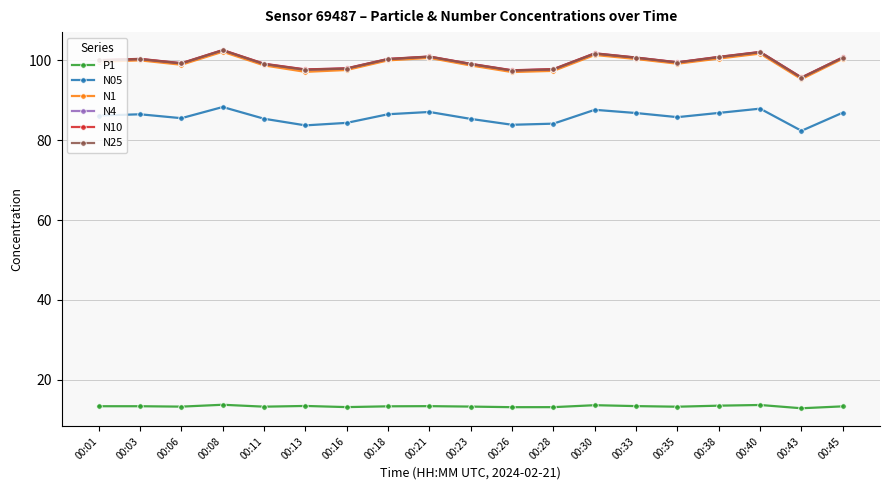

What is the difference between the second highest and minimum values in the N25 series?

6.4